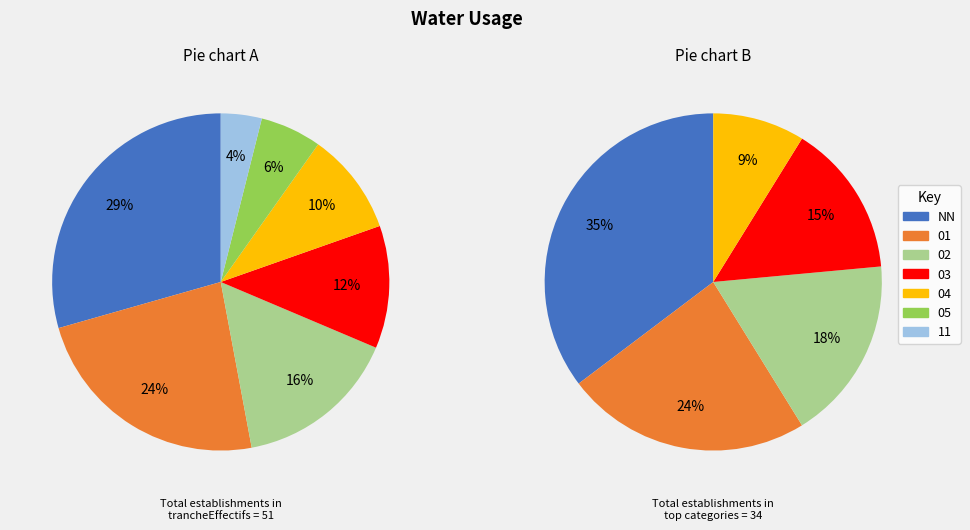

What is the change in value from NN to 04?

-10